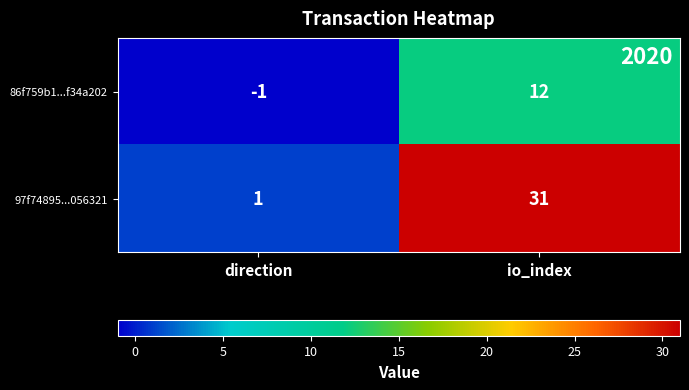

Which series changed the most between direction and io_index?

97f74895...056321